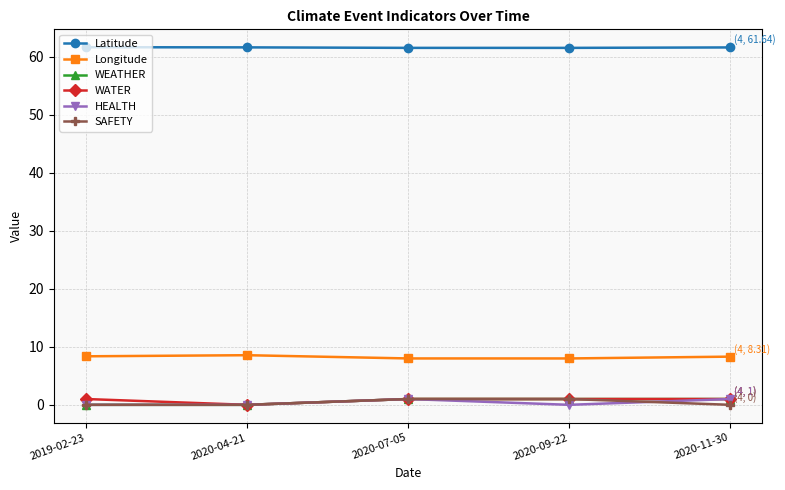

True or false: WATER and Longitude intersect in this chart.

False